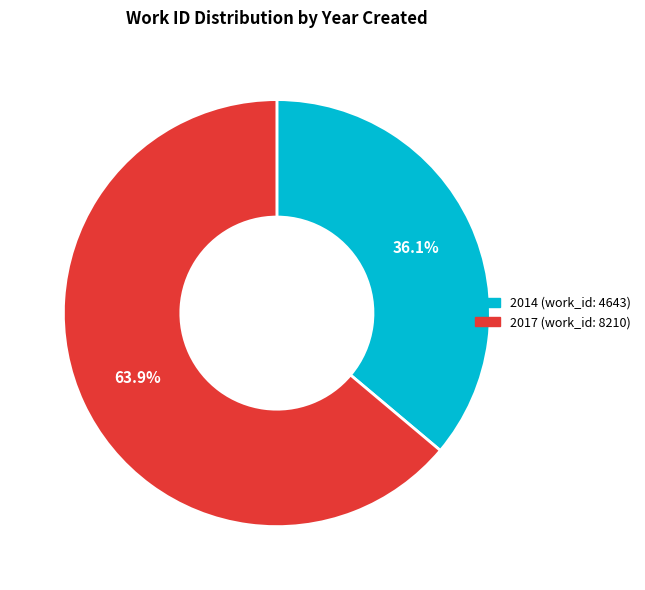

Which has a higher value, 2014 (work_id: 4643) or 2017 (work_id: 8210)?

2017 (work_id: 8210)